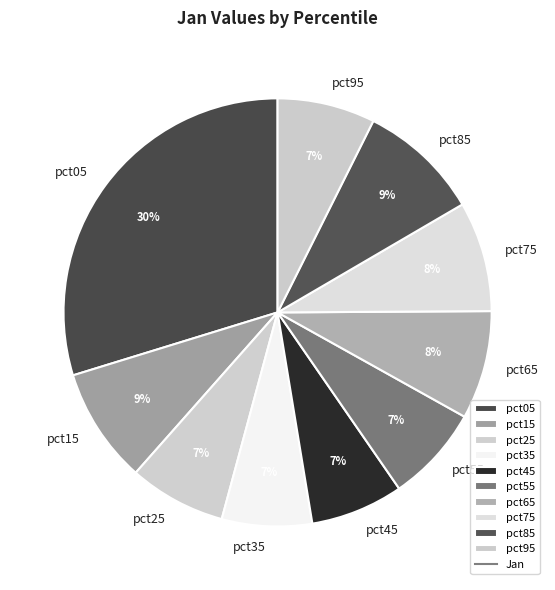

True or false: pct15 accounts for 9% of the total.

True